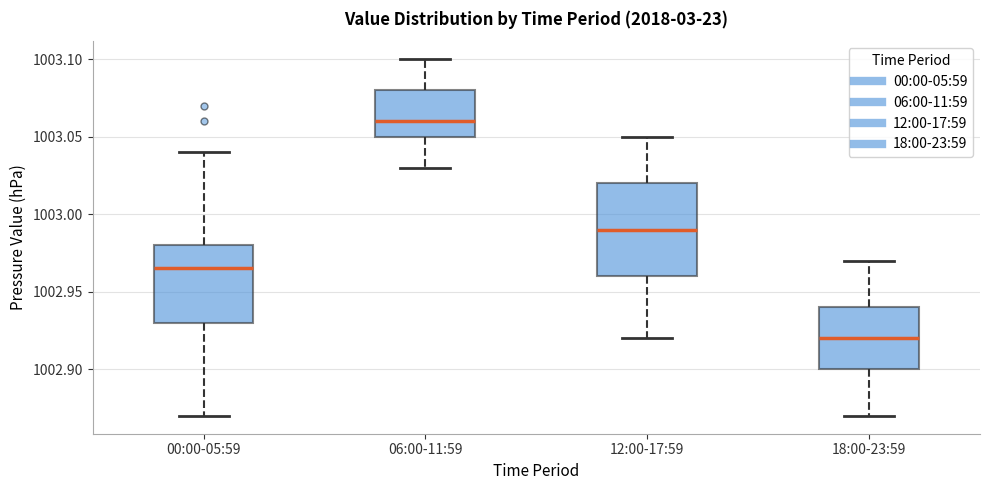

Reading left to right, read every box against the y-axis: the position of its median line, the range the box covers, and the ends of its whiskers. The values are not printed on the chart, so give them approximately, as read against the axis.

00:00-05:59: median 1002.965, box 1002.930 to 1002.980, whiskers 1002.870 to 1003.040
06:00-11:59: median 1003.060, box 1003.050 to 1003.080, whiskers 1003.030 to 1003.100
12:00-17:59: median 1002.990, box 1002.960 to 1003.020, whiskers 1002.920 to 1003.050
18:00-23:59: median 1002.920, box 1002.900 to 1002.940, whiskers 1002.870 to 1002.970